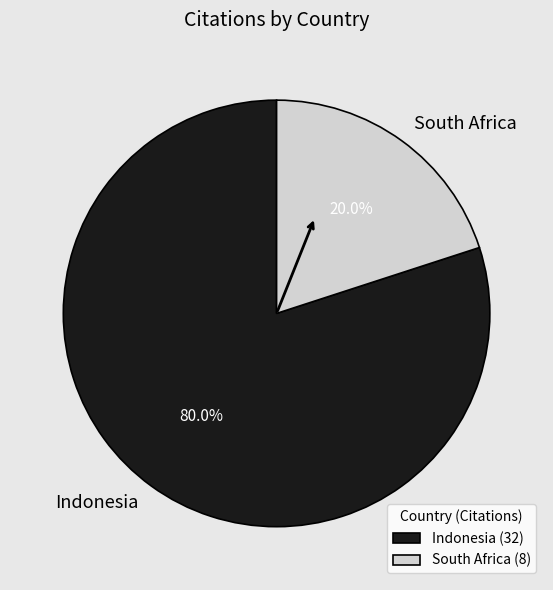

Which category has the smallest portion of the pie?

South Africa